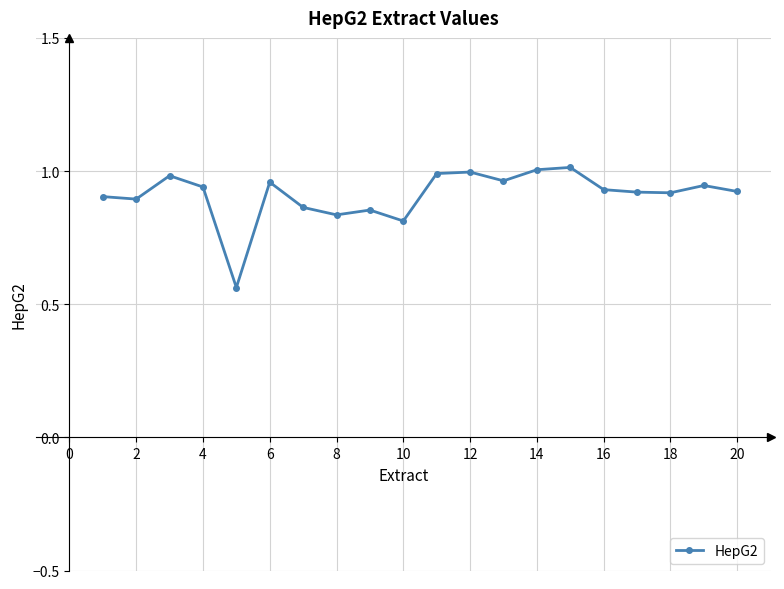

What is the sum of all values?

18.2